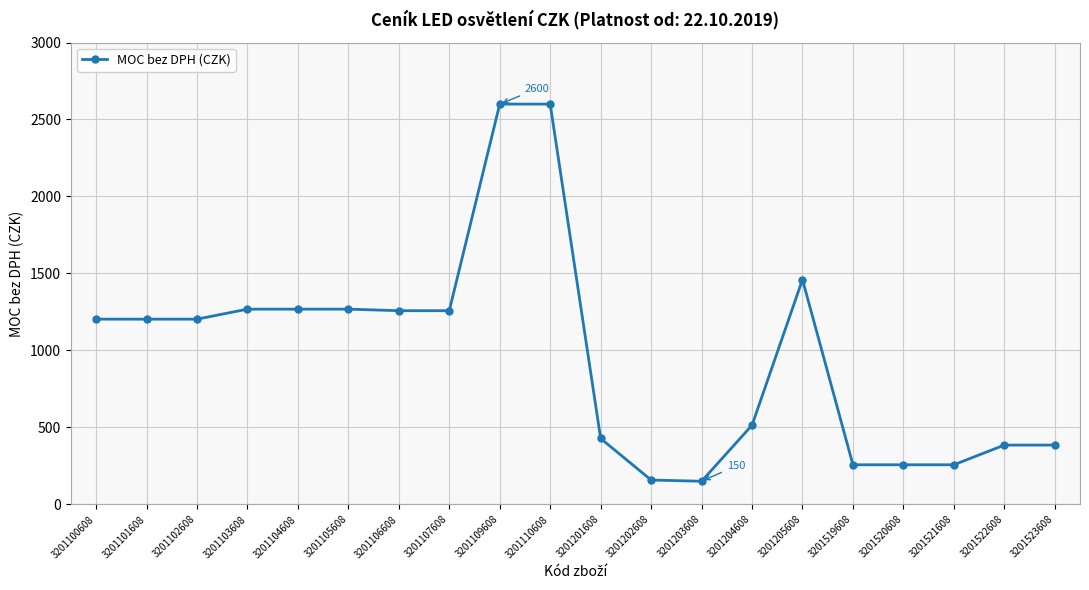

At which label is the value closest to 1375?

3201205608